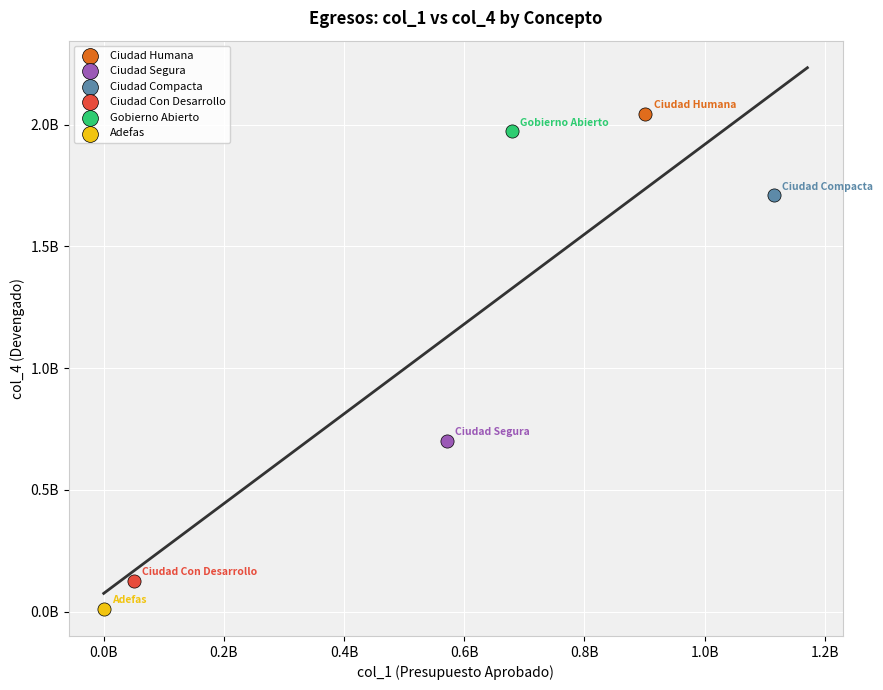

What are all the series names shown in the legend?

Ciudad Humana, Ciudad Segura, Ciudad Compacta, Ciudad Con Desarrollo, Gobierno Abierto, Adefas